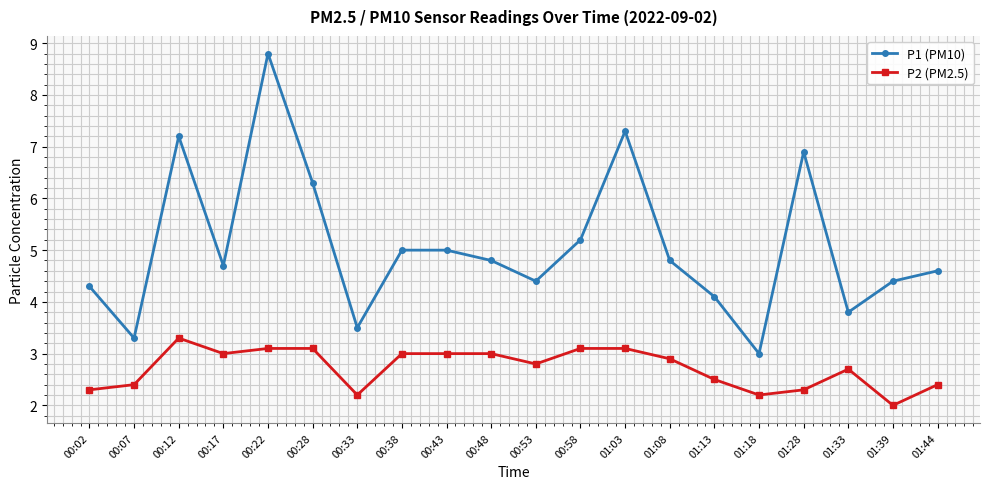

Which category has the highest value in the P1 (PM10) series?

00:22